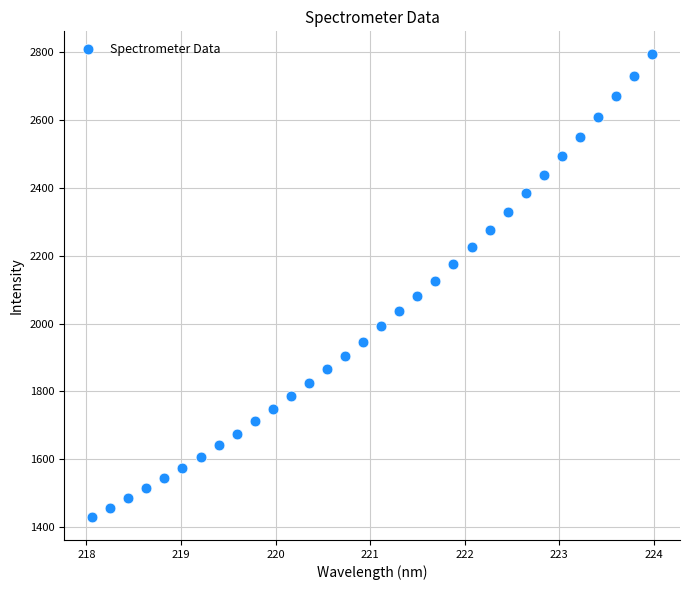

What is the range of X values (max minus min)?

5.9